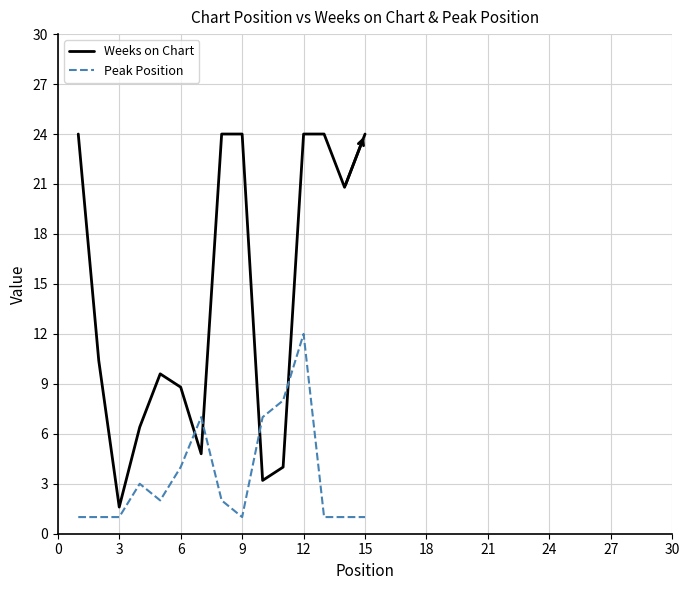

How many times do Weeks on Chart and Peak Position cross each other?

4